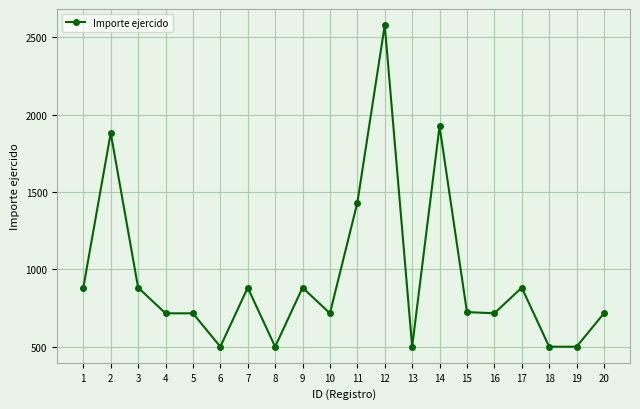

Between 12 and 5, which is larger?

12